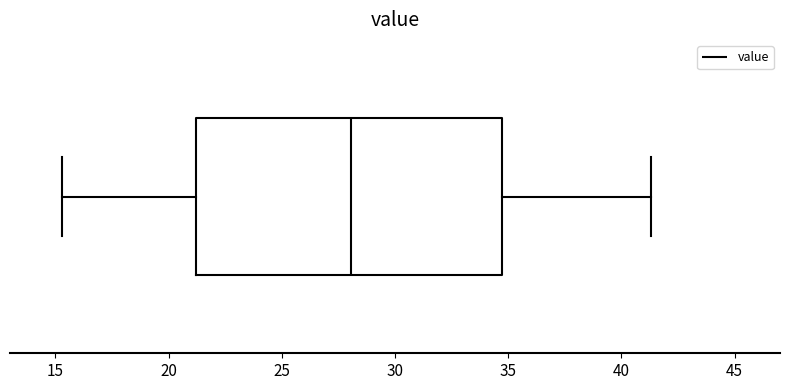

Transcribe this box plot: give where the median line is, the range the box spans, and where the two whiskers end, as read against the x-axis. The values are not printed on the chart, so give them approximately, as read against the axis.

median 28.0, box 21.0 to 34.5, whiskers 15.5 to 41.5